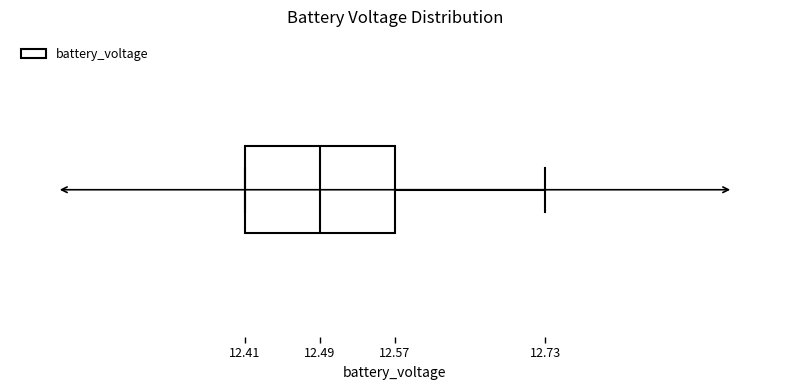

Where is the left edge of the box on the x-axis? The values are not printed on the chart, so give them approximately, as read against the axis.

12.41